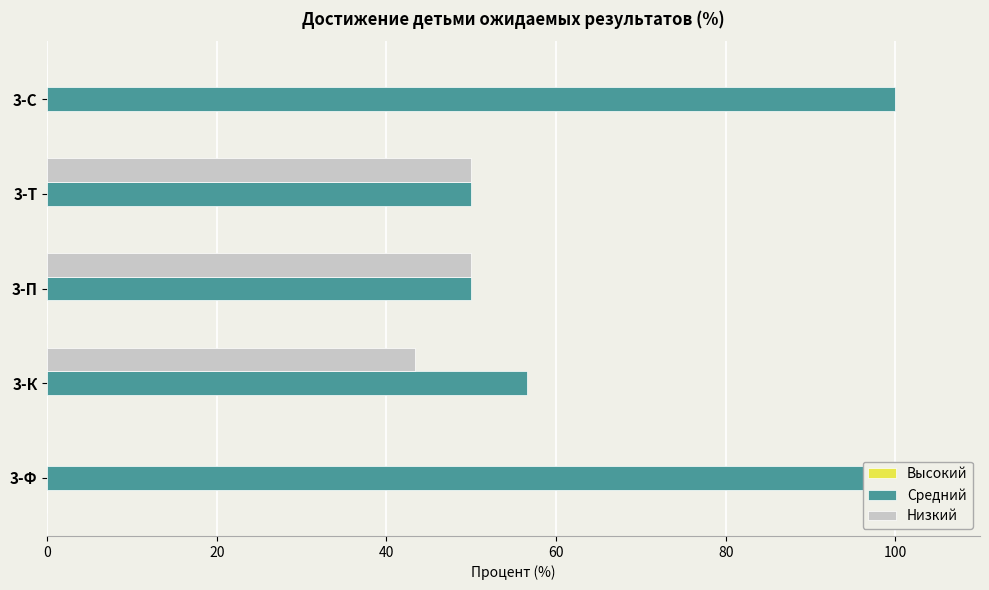

Rank the series by their maximum value, from lowest to highest.

Высокий, Низкий, Средний